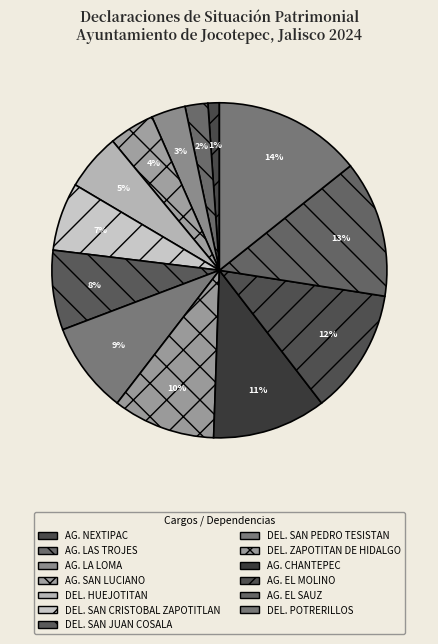

What is the largest slice in the pie chart?

DEL. POTRERILLOS